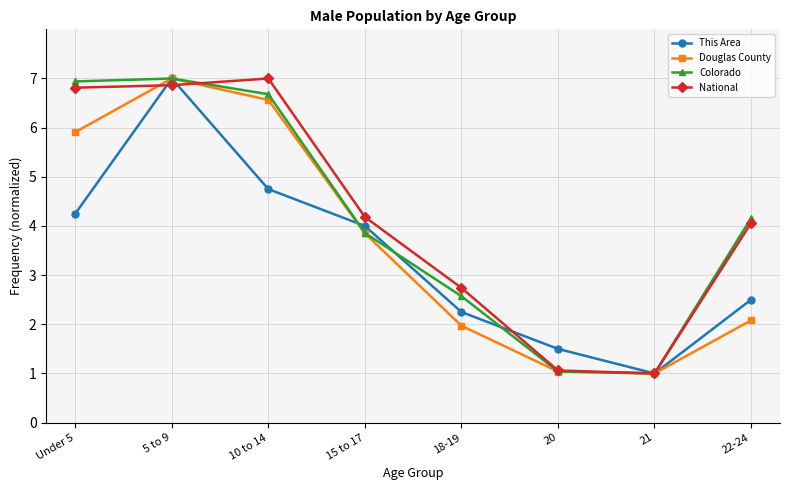

How many lines are shown in the chart?

4